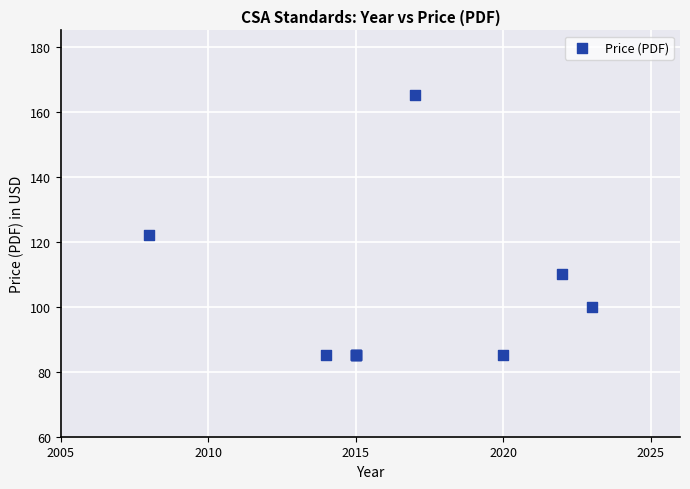

What Y value in the scatter plot is closest to 125?

122